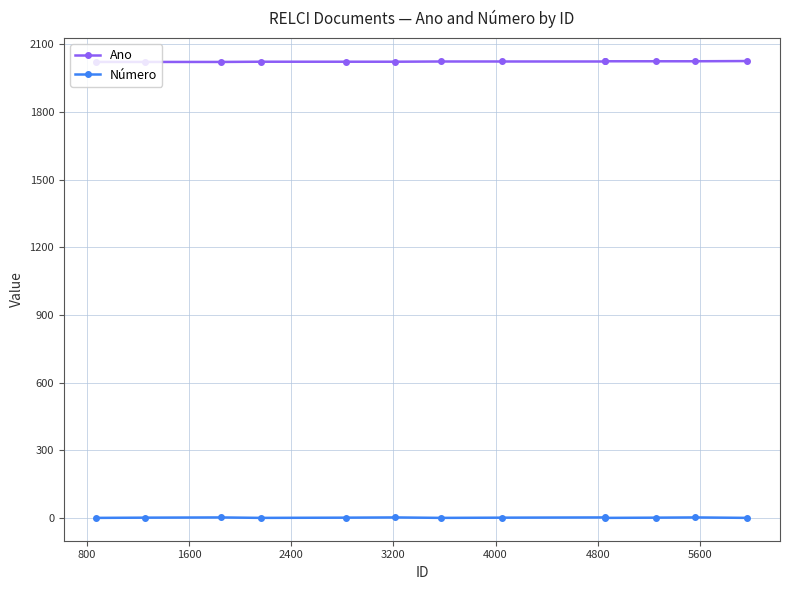

What is the sum of all Ano values?

26295